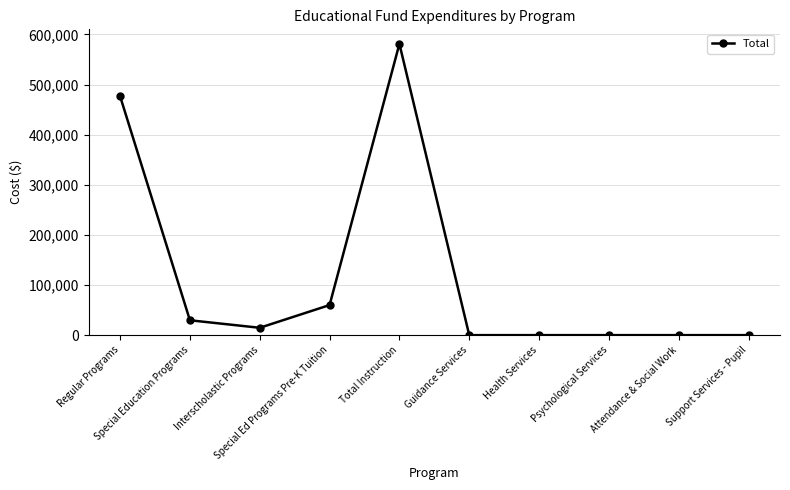

True or false: the data shows 326831 at Attendance & Social Work.

False